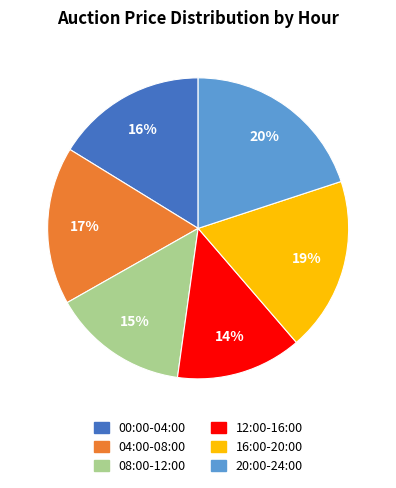

How many slices are in this pie chart?

6